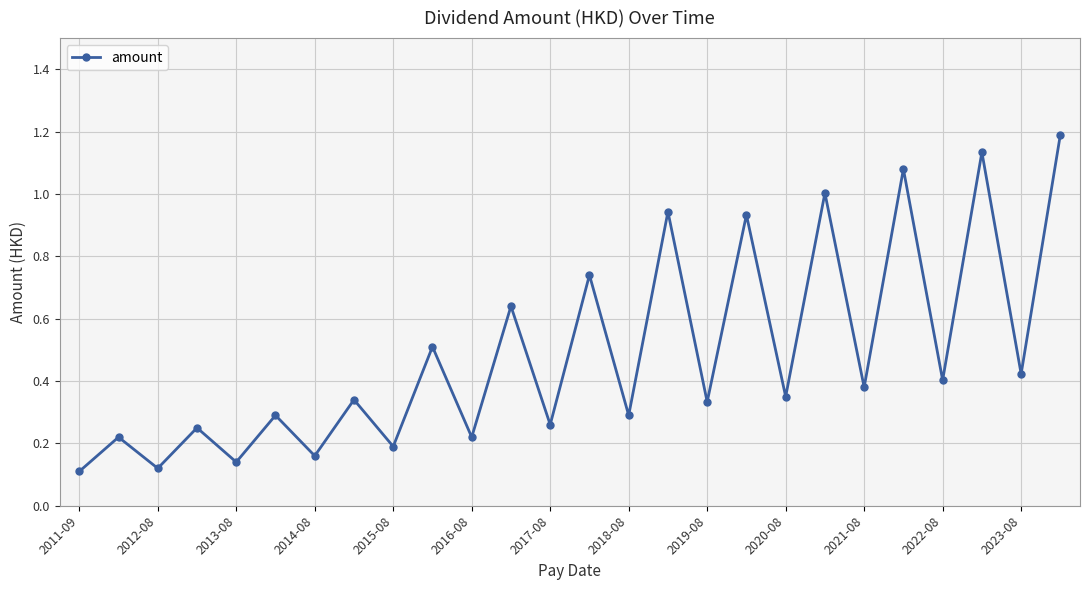

How many points are lower than both their immediate neighbors (excluding endpoints)?

12